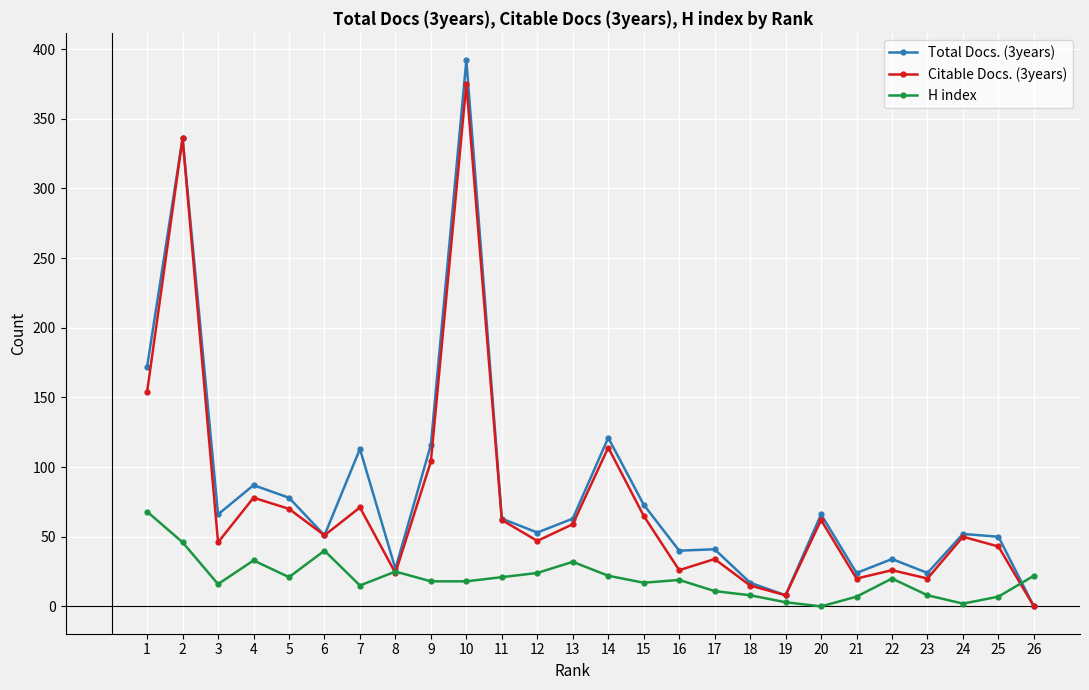

What are all the series names shown in the legend?

Total Docs. (3years), Citable Docs. (3years), H index